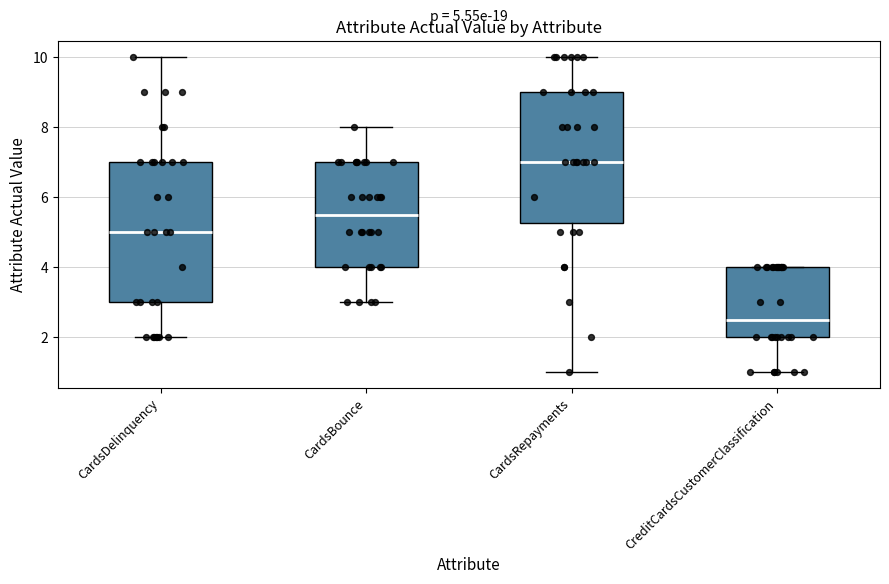

Comparing the boxes themselves (not the whiskers), which one is the tallest?

CardsDelinquency